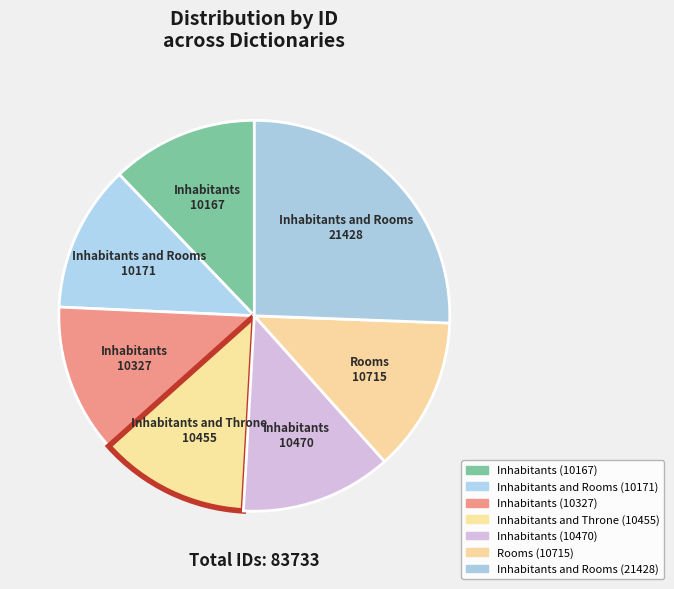

How many slices are in this pie chart?

7